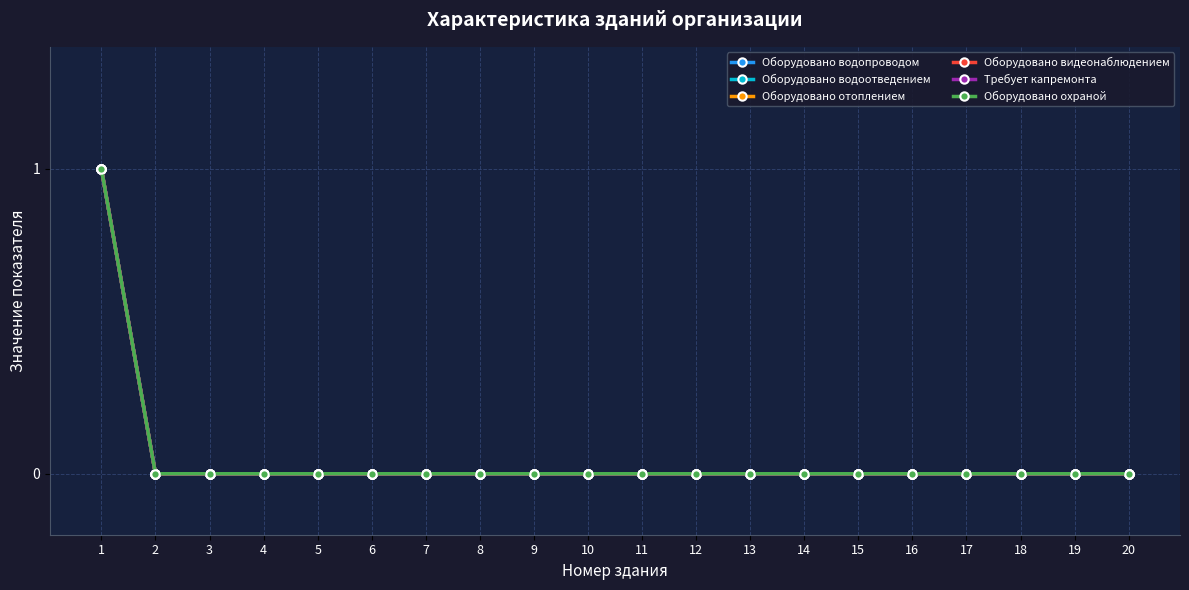

Between 14 and 3, which is larger?

14